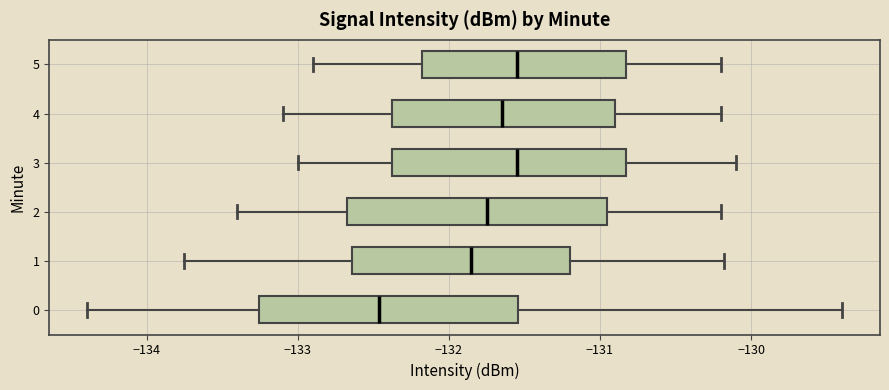

Which box's median line is the furthest to the left?

0